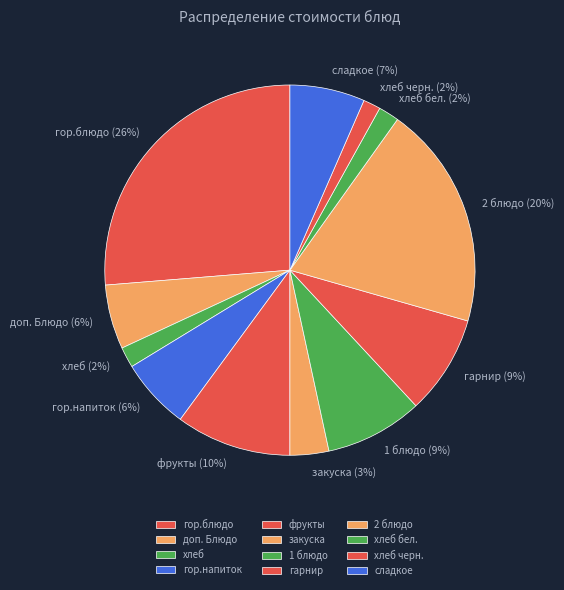

What percentage is the гор.напиток slice, to the nearest percent?

6%